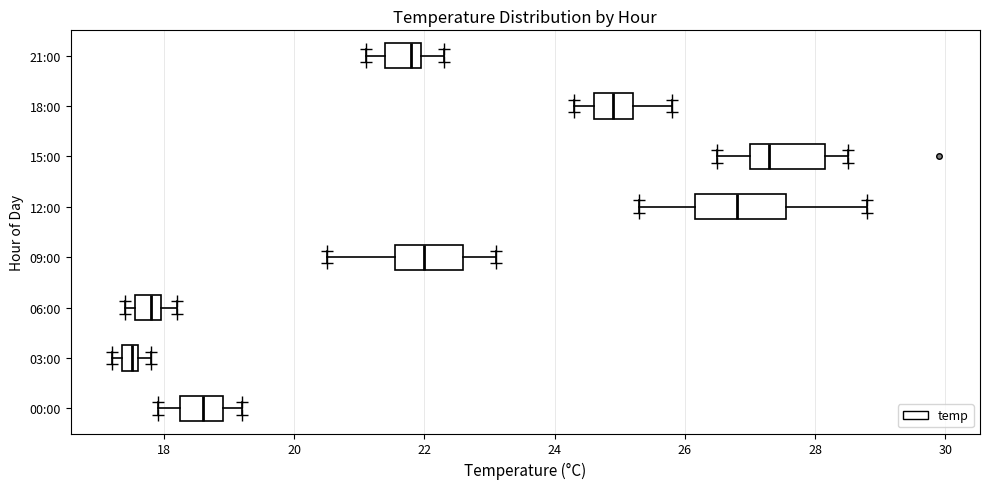

Where does the right whisker of the box for 21:00 end on the x-axis? The values are not printed on the chart, so give them approximately, as read against the axis.

22.4